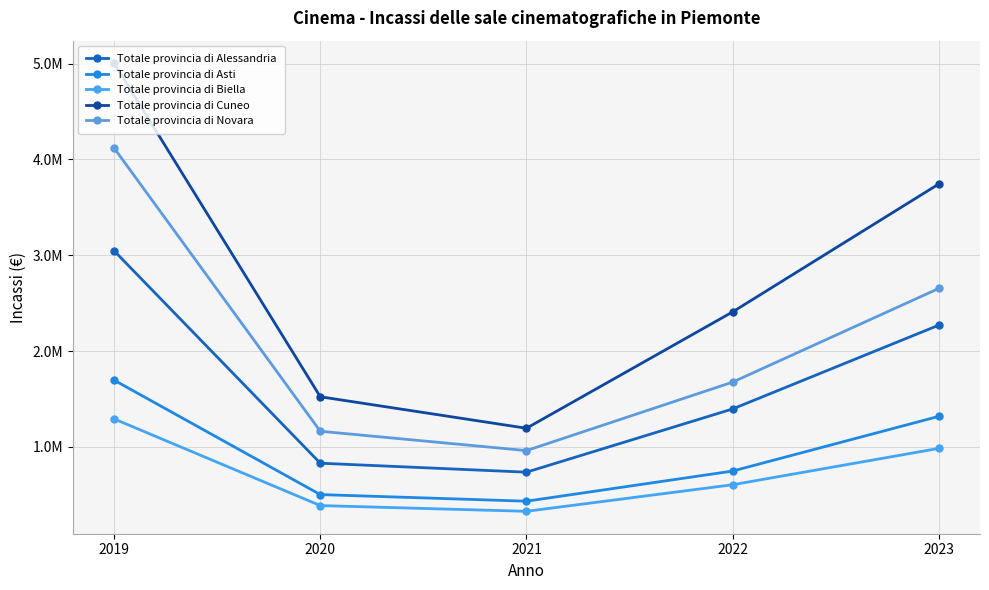

What are all the series names shown in the legend?

Totale provincia di Alessandria, Totale provincia di Asti, Totale provincia di Biella, Totale provincia di Cuneo, Totale provincia di Novara